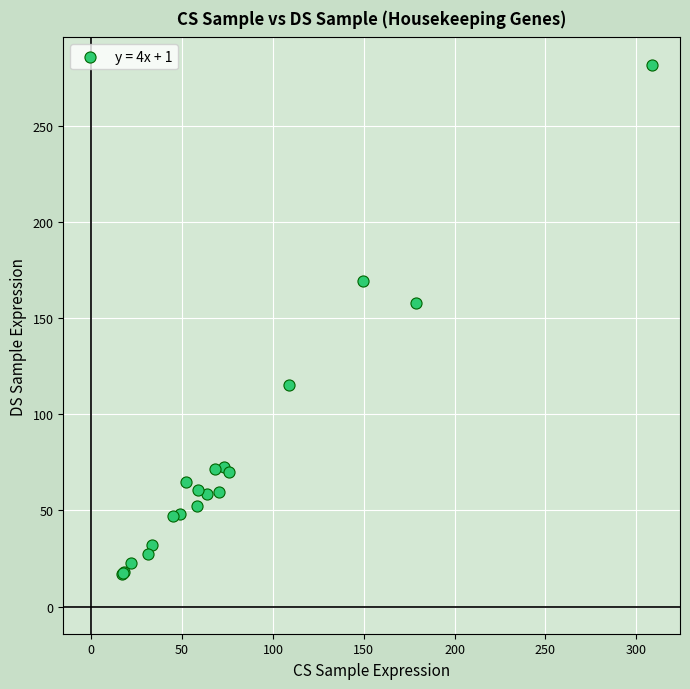

What Y value in the scatter plot is closest to 149?

157.6